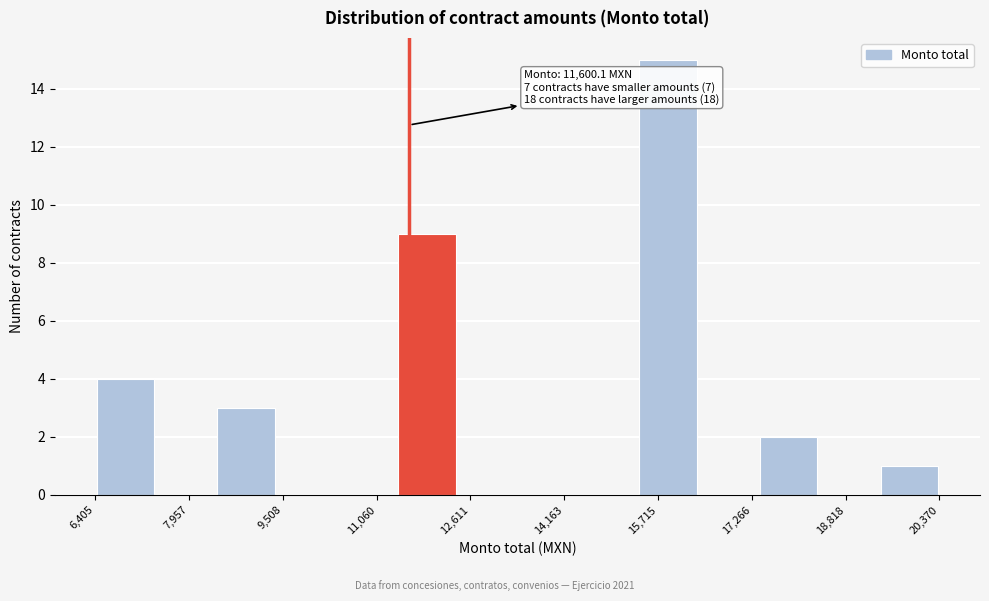

Over which range of the x-axis is the bar tallest?

15400 to 16400